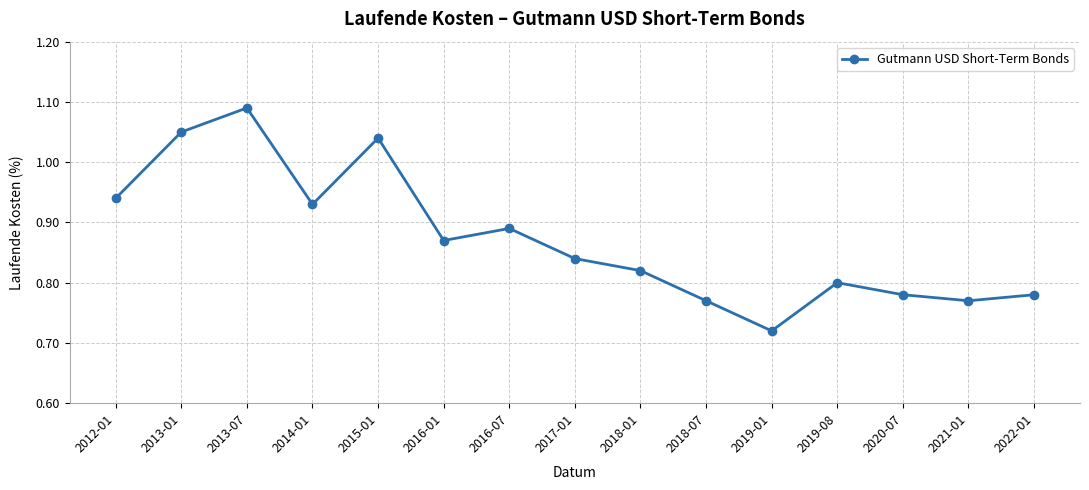

The chart shows a value of 0.8 at 2018-07. True or false?

True